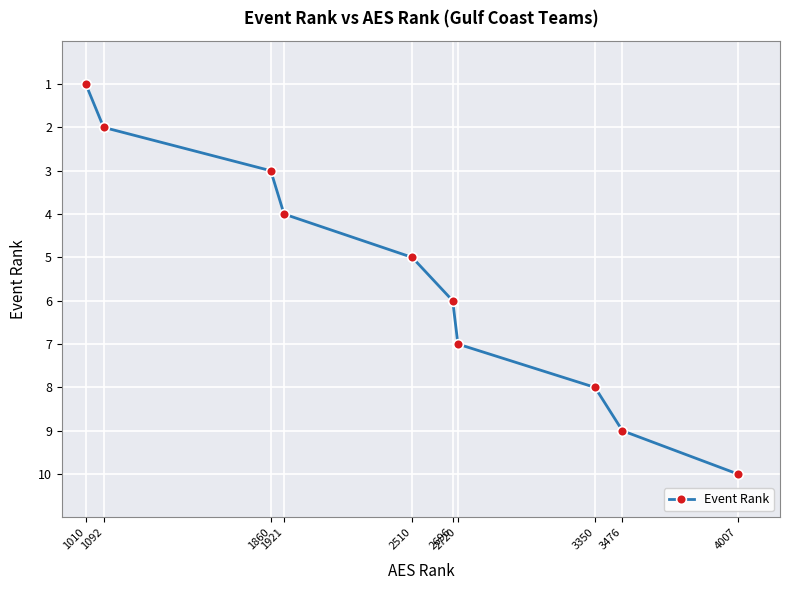

What is the ratio of the value at 1860 to the value at 2696?

0.5